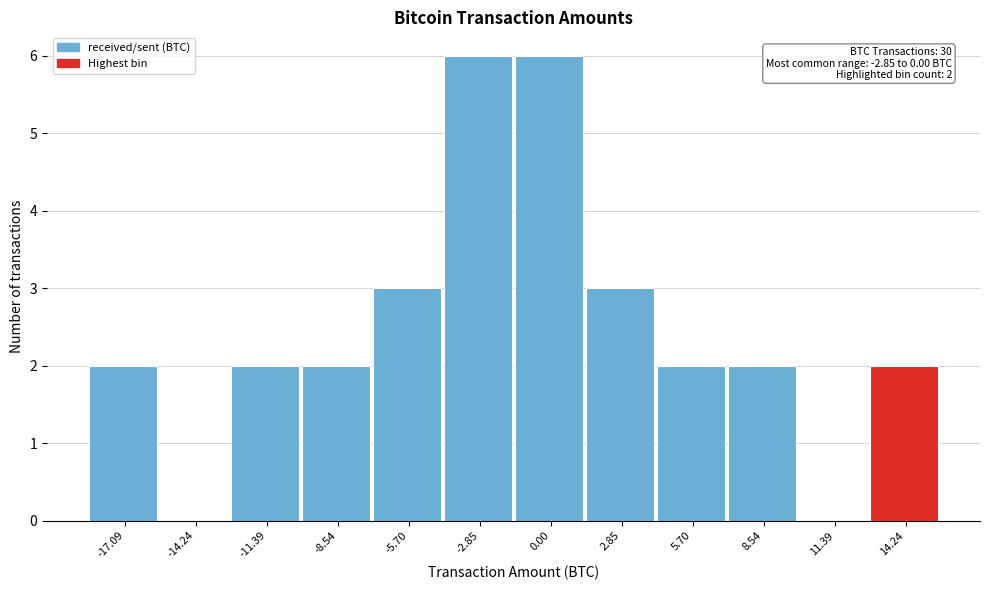

Reading left to right, transcribe all the data shown in this chart.

-17.09=2	-14.24=0	-11.39=2	-8.54=2	-5.70=3	-2.85=6	0.00=6	2.85=3	5.70=2	8.54=2	11.39=0	14.24=2